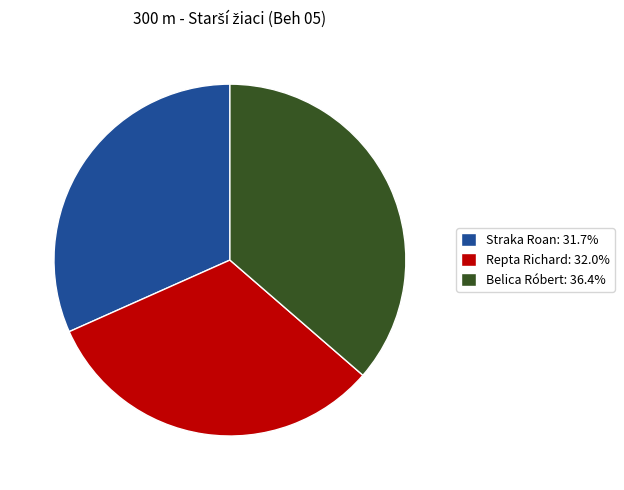

Approximately how many times larger is the value at Repta Richard: 32.0% compared to Belica Róbert: 36.4%?

0.9